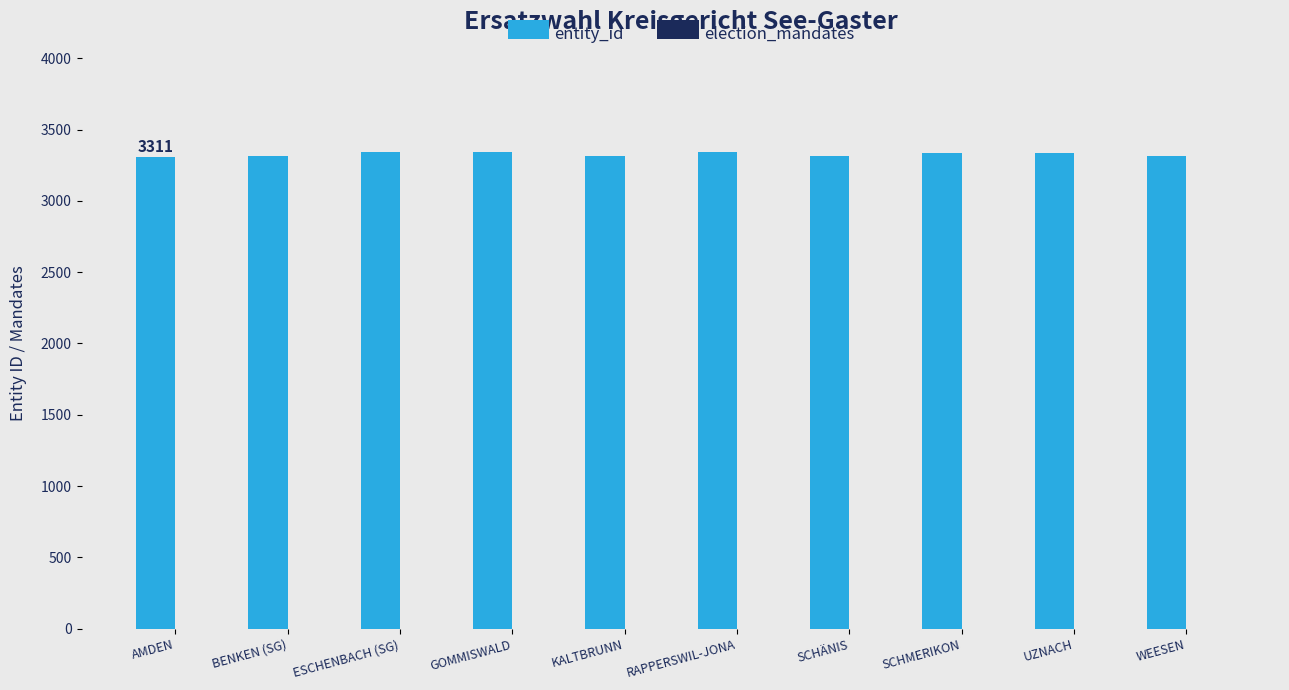

How many distinct data groups are displayed?

2